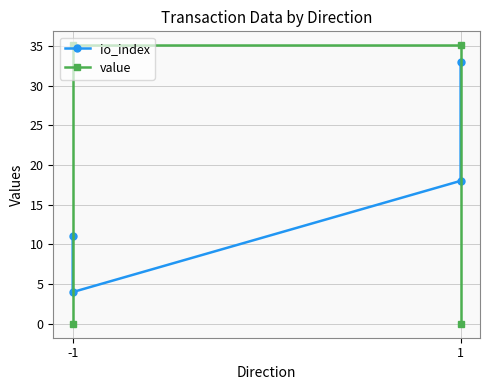

What is the difference between the highest and lowest values at -1?

11.0